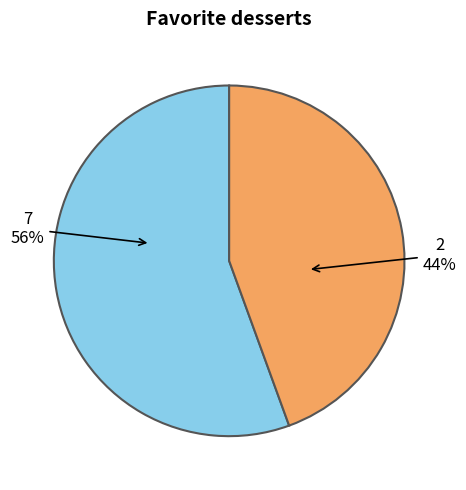

Which has a higher value, 7 or 2?

7